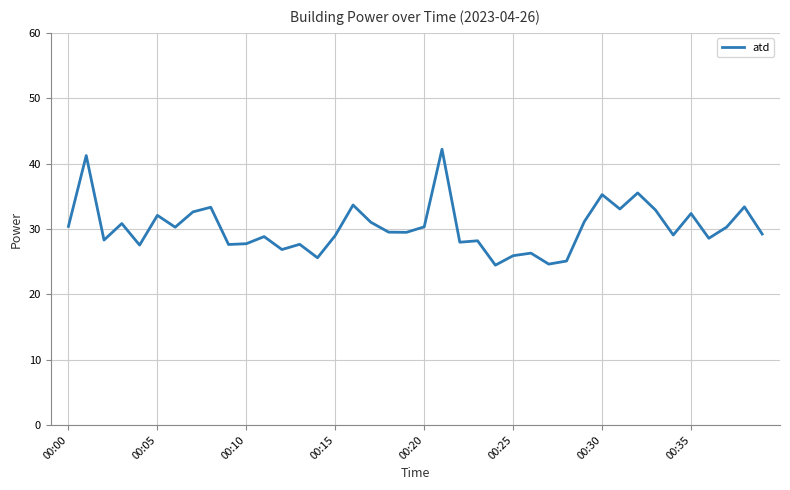

What is the minimum value shown in the chart?

24.5